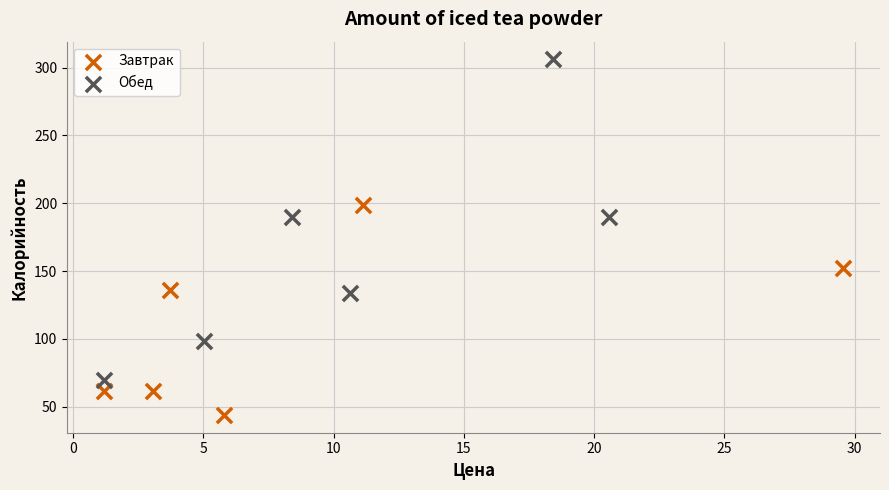

Which series reaches the minimum Y coordinate?

Завтрак